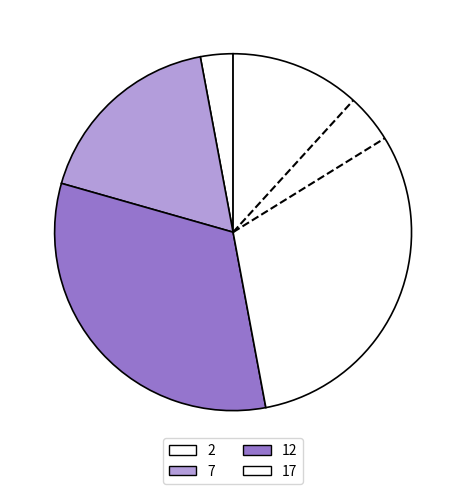

Which has a higher value, 2 or 7?

7